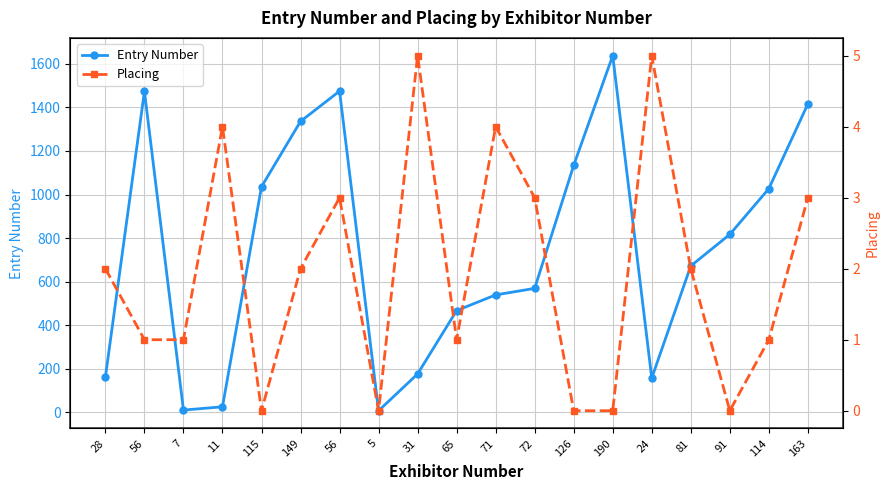

Which series has the largest total across all categories?

Entry Number